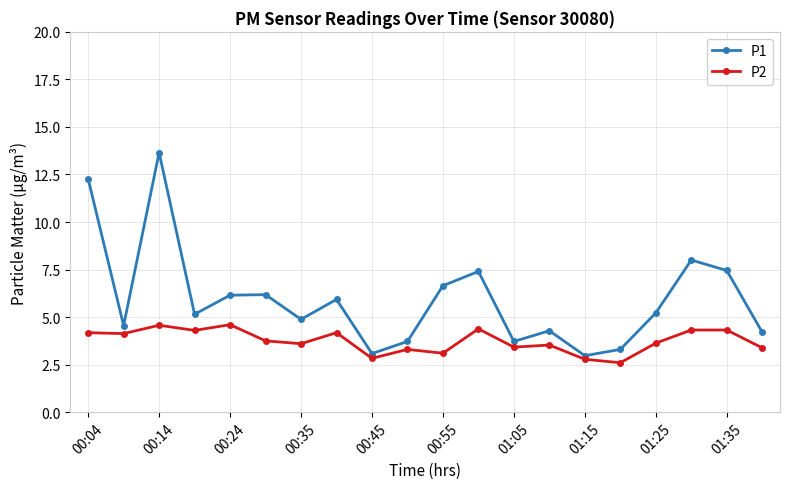

What is the value of the P1 point at the 14th from the left?

4.3